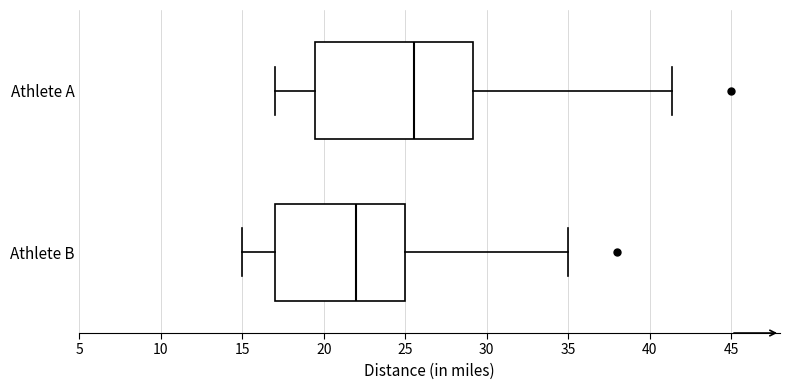

Which box is the widest, from its left edge to its right edge?

Athlete A